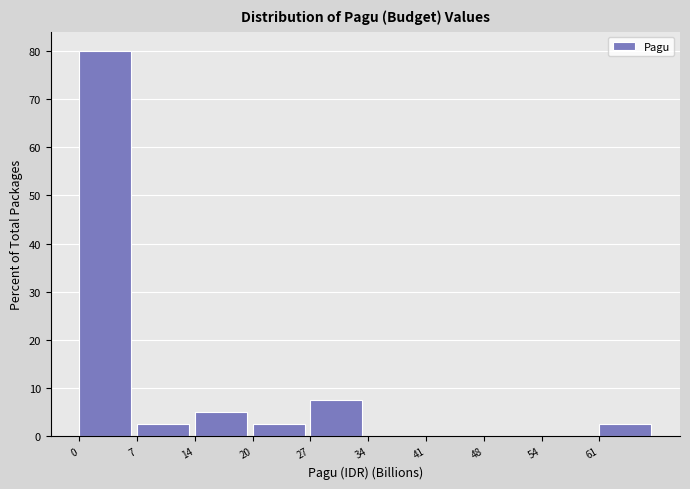

Which range on the x-axis has the tallest bar?

0 to 7